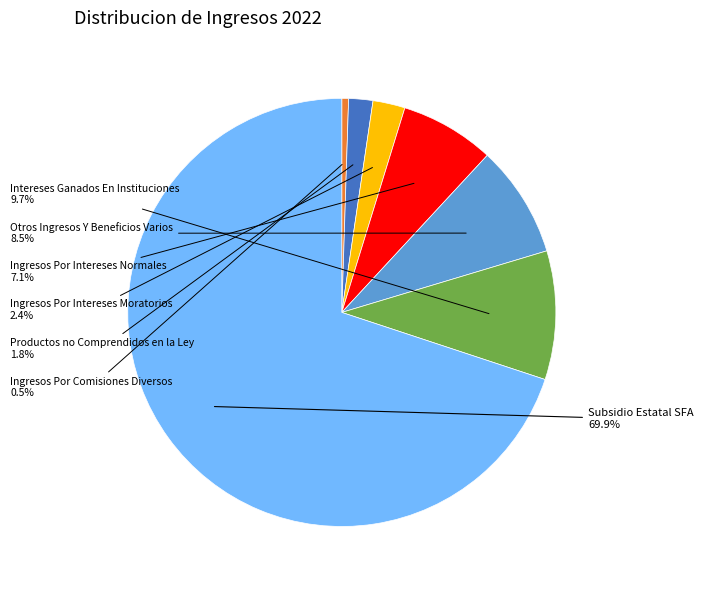

Count the number of slices in the pie.

7